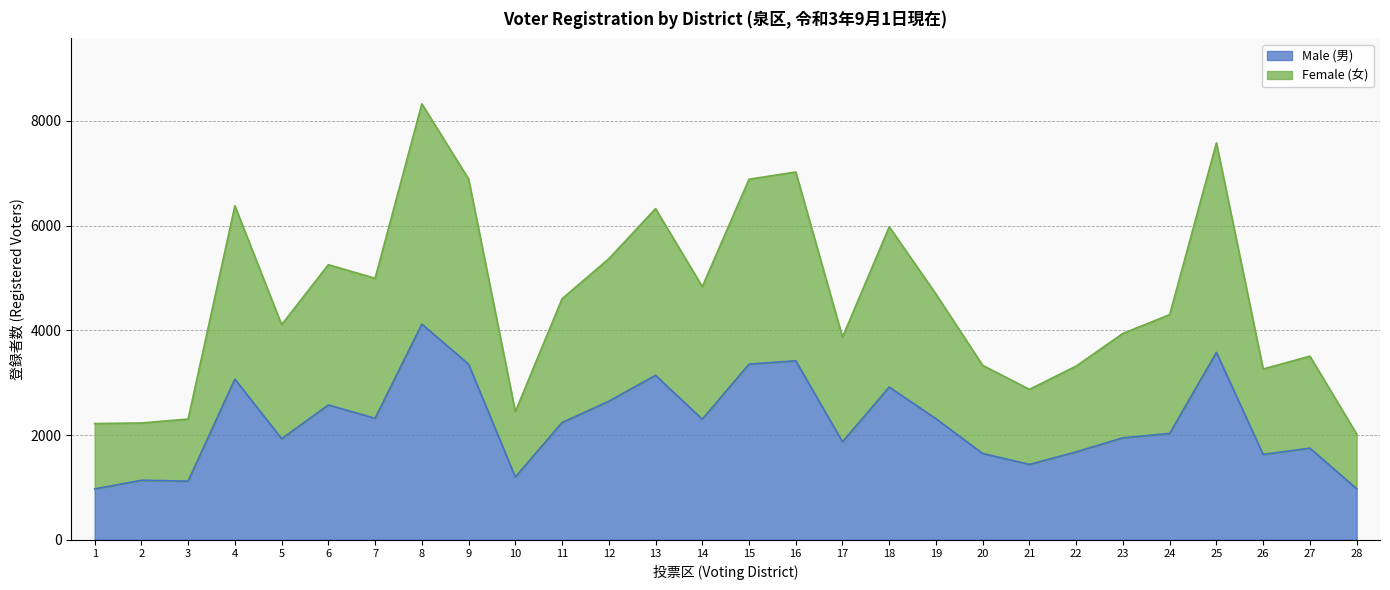

How many lines are shown in the chart?

2